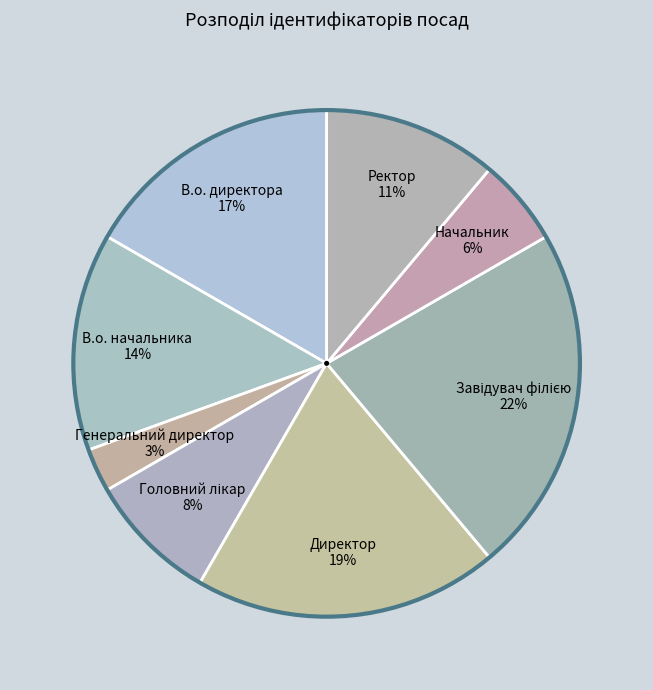

What is the smallest slice in the pie chart?

Генеральний директор